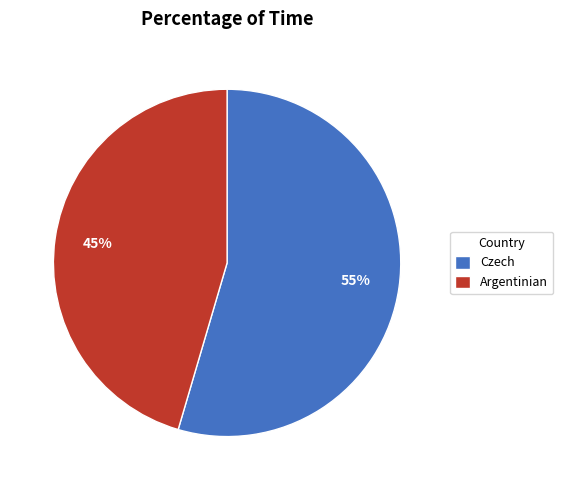

To the nearest percent, what portion does Czech represent?

55%